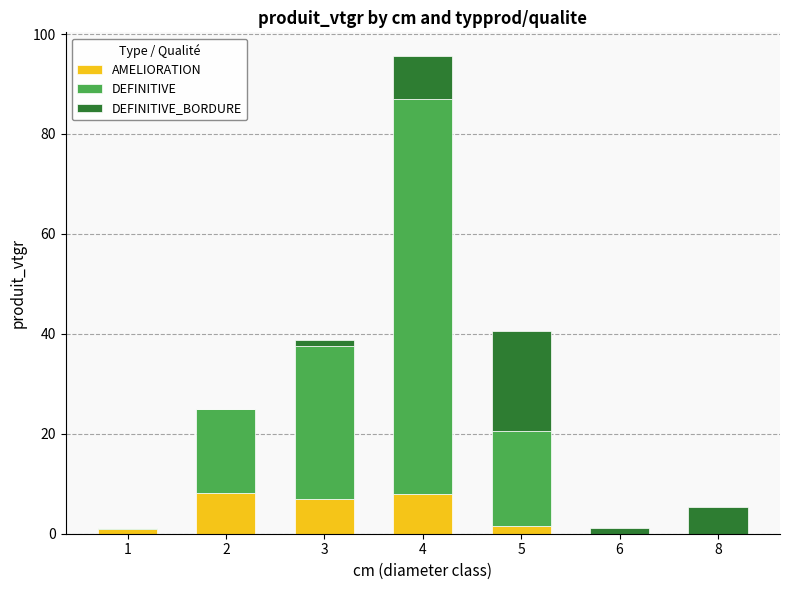

What is the sum of all AMELIORATION values?

25.4